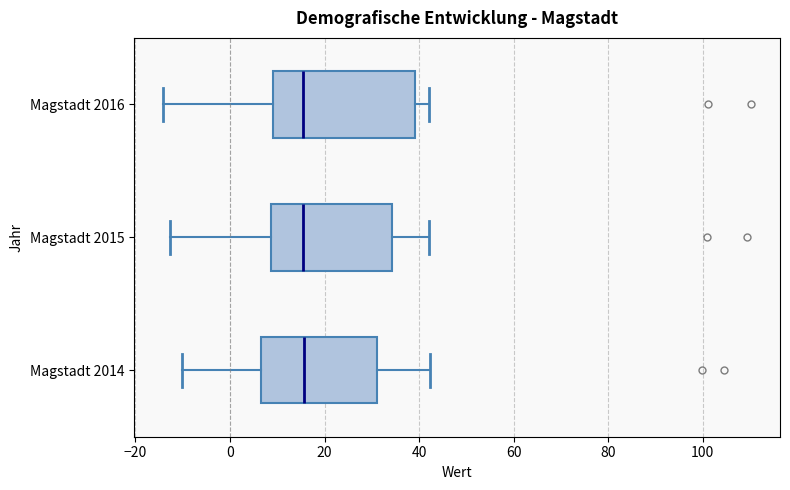

Reading bottom to top, transcribe this box plot: for each box, give where its median line is, the range the box spans, and where its two whiskers end, as read against the x-axis. The values are not printed on the chart, so give them approximately, as read against the axis.

Magstadt 2014: median 16, box 6 to 32, whiskers -10 to 42
Magstadt 2015: median 16, box 8 to 34, whiskers -12 to 42
Magstadt 2016: median 16, box 10 to 40, whiskers -14 to 42